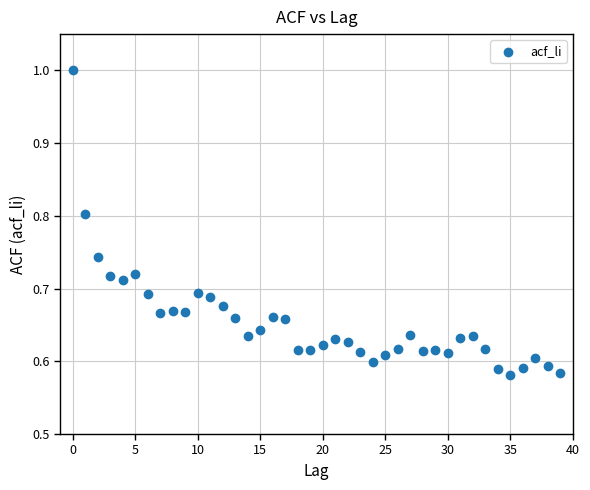

What is the range of Y values (max minus min)?

0.4